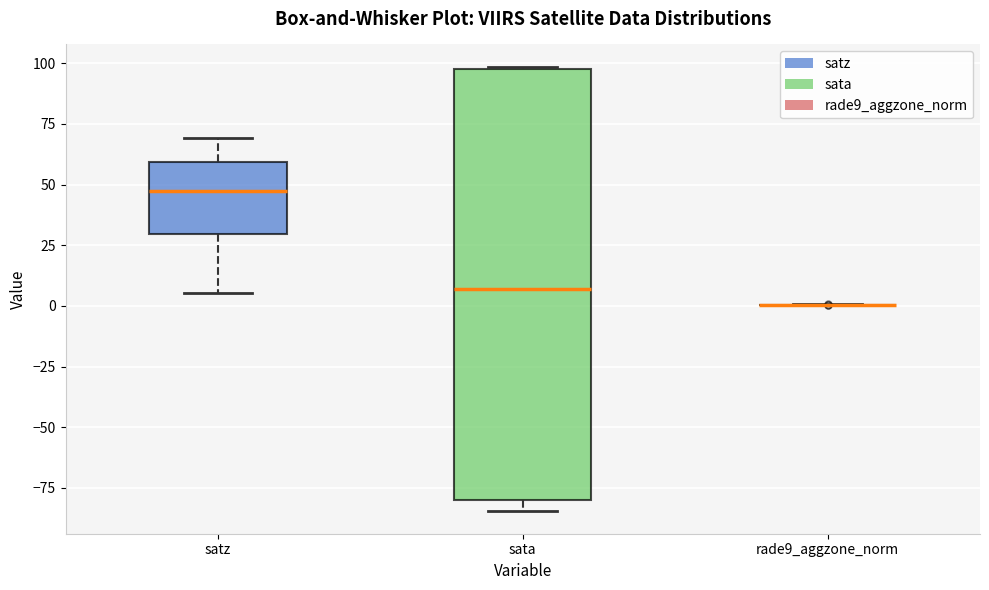

Which box is the tallest, from its lower edge to its upper edge?

sata